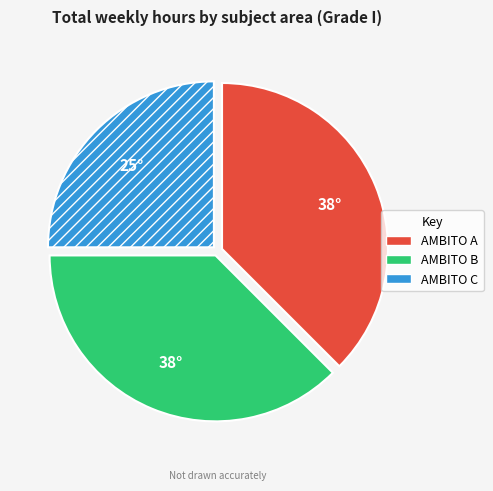

Which has a higher value, AMBITO C or AMBITO A?

AMBITO A